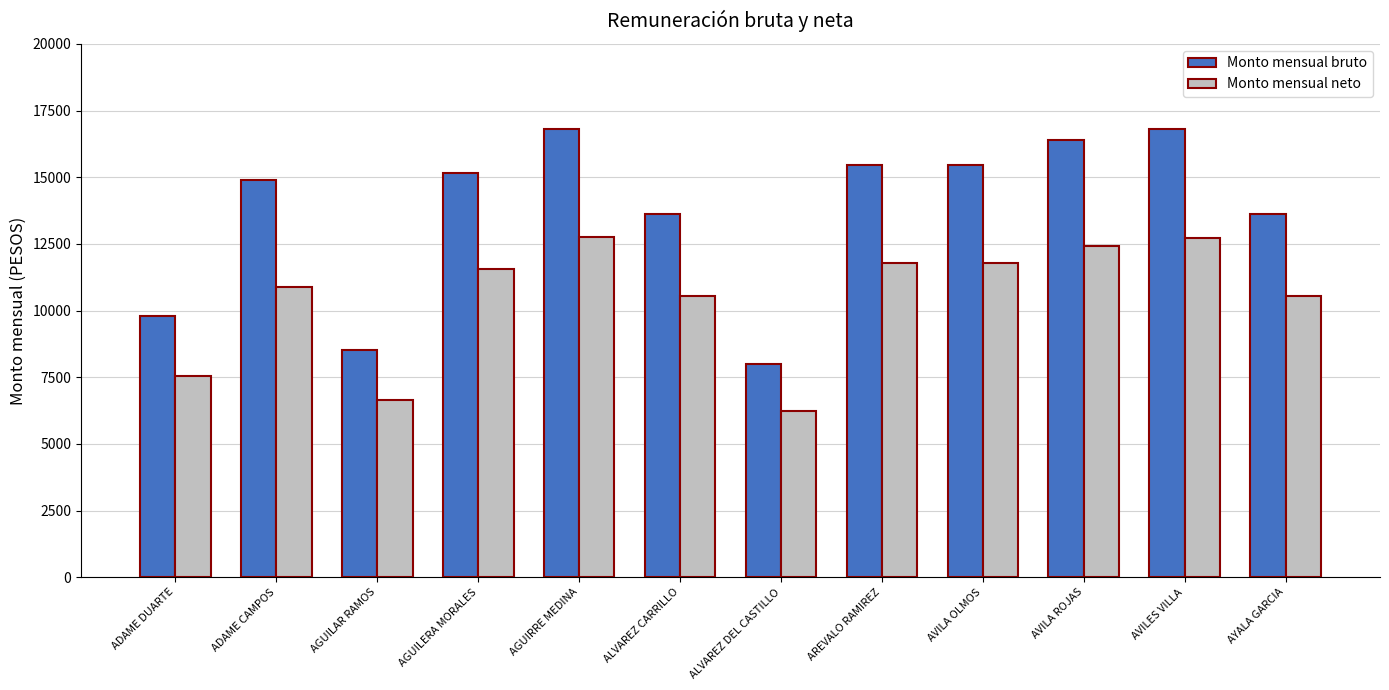

What is the label of the 11th bar from the left?

AVILES VILLA